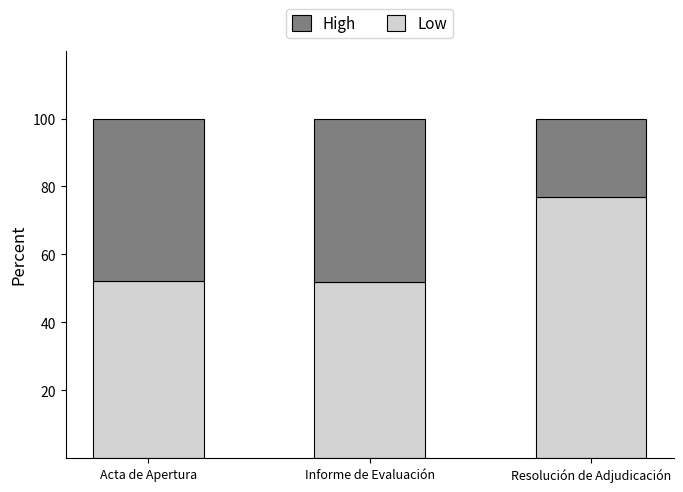

Which category has the highest value in the Low series?

Resolución de Adjudicación